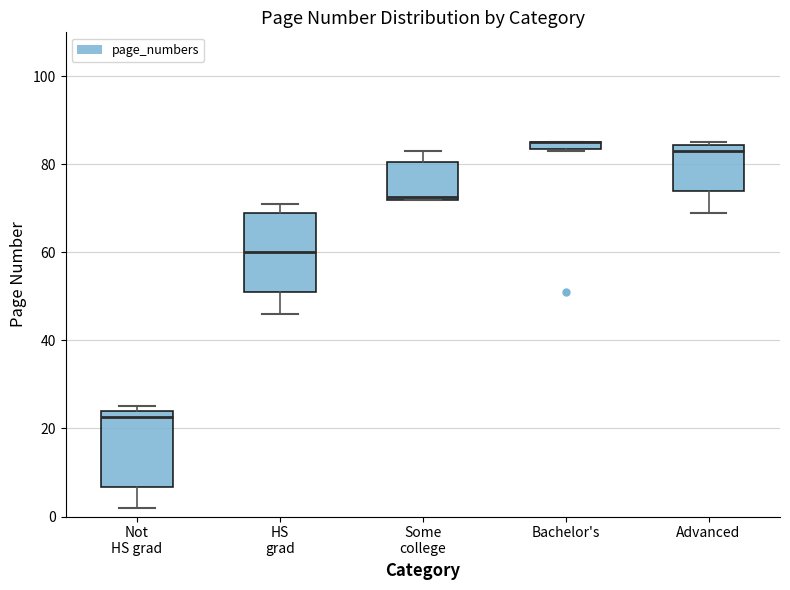

Where is the upper edge of the box for Not HS grad on the y-axis? The values are not printed on the chart, so give them approximately, as read against the axis.

24